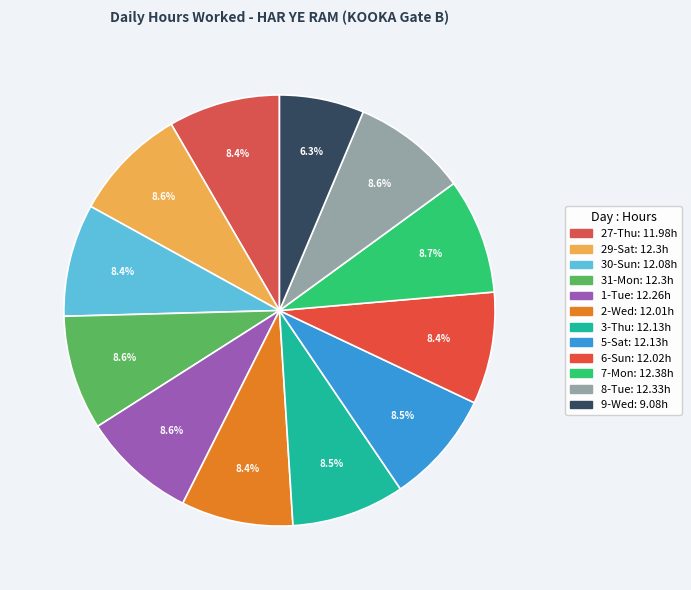

Rank the categories by value from highest to lowest.

7-Mon, 8-Tue, 29-Sat, 31-Mon, 1-Tue, 3-Thu, 5-Sat, 30-Sun, 6-Sun, 2-Wed, 27-Thu, 9-Wed